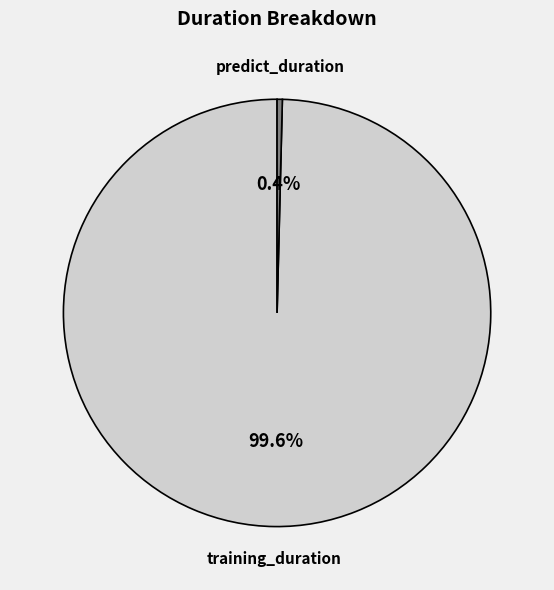

Is there a majority slice in this chart?

Yes